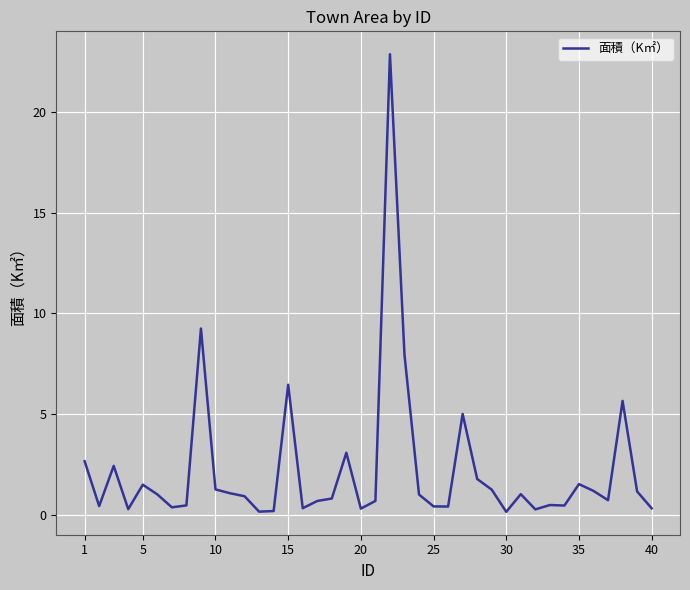

What is the difference between the maximum and minimum values?

22.7